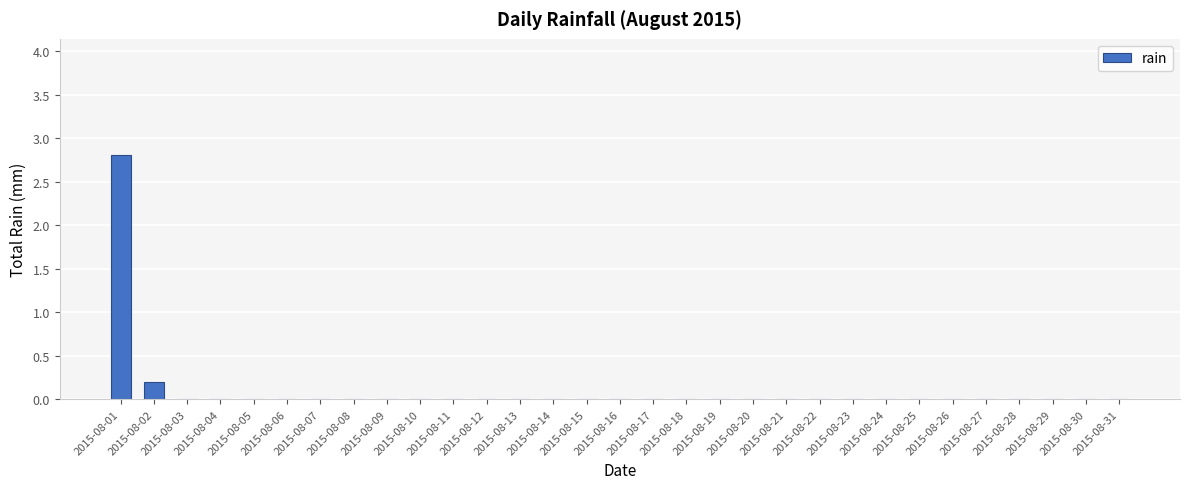

Which label corresponds to the largest value in the chart?

2015-08-01